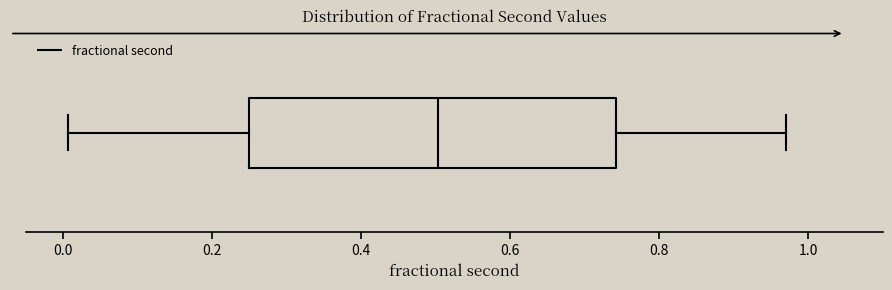

Transcribe this box plot: give where the median line is, the range the box spans, and where the two whiskers end, as read against the x-axis. The values are not printed on the chart, so give them approximately, as read against the axis.

median 0.50, box 0.24 to 0.74, whiskers 0.00 to 0.98